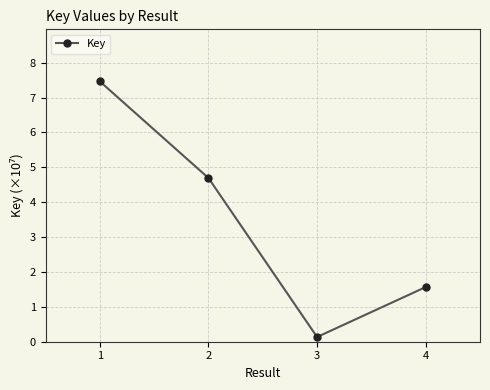

Which label corresponds to the largest value in the chart?

1